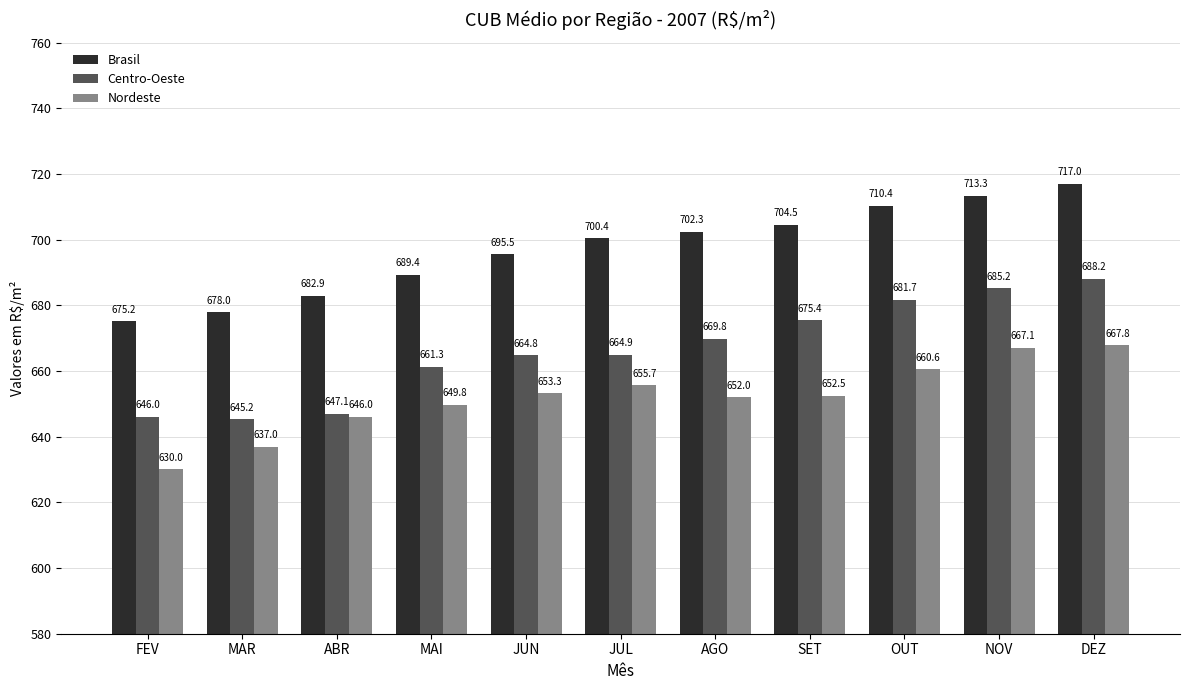

What is the label of the 6th bar from the left?

JUL